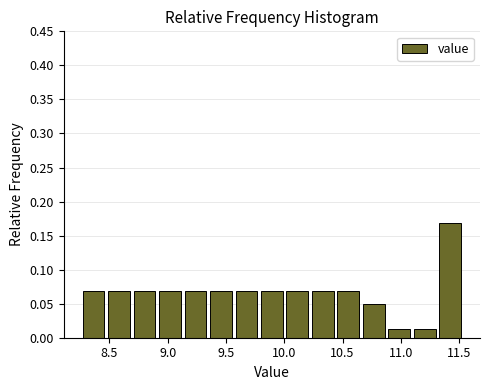

What is the height of the bar covering 10.00 to 10.25 on the x-axis? Neither the bar edges nor the heights are printed on the chart, so give them approximately, as read against the axes.

0.070